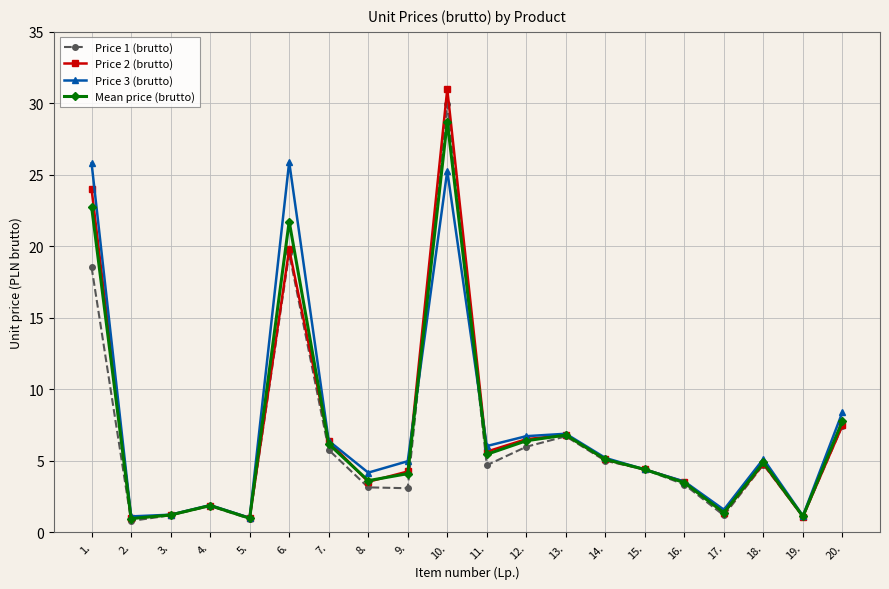

In Mean price (brutto), how many points are higher than both neighbors (excluding endpoints)?

5